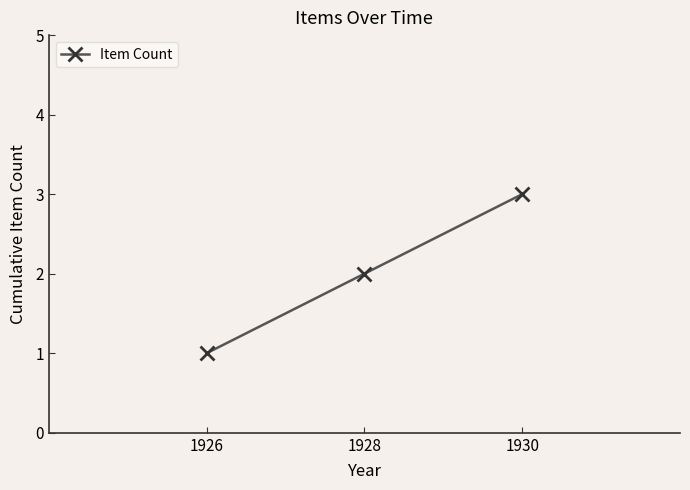

What is the difference between the second highest and minimum values?

1